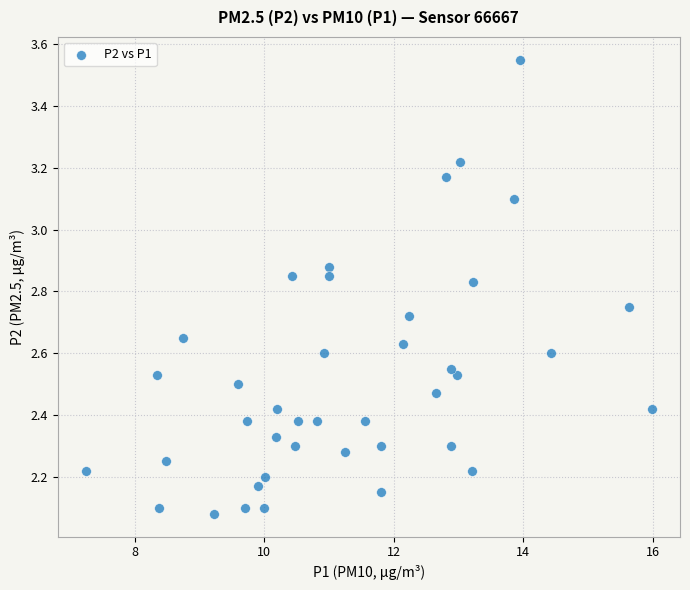

What is the range of Y values (max minus min)?

1.5